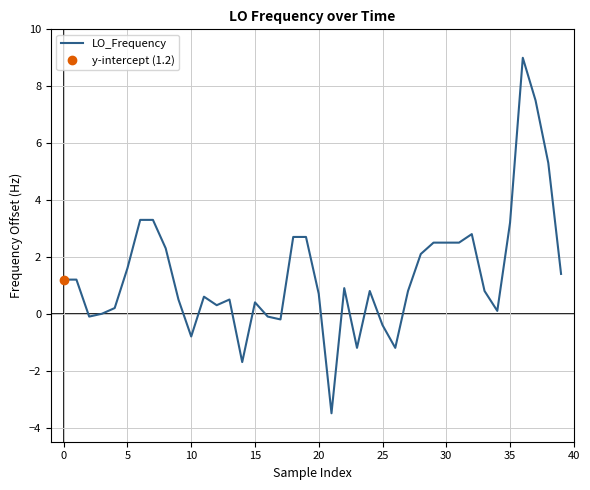

What is the sum of all values?

54.5